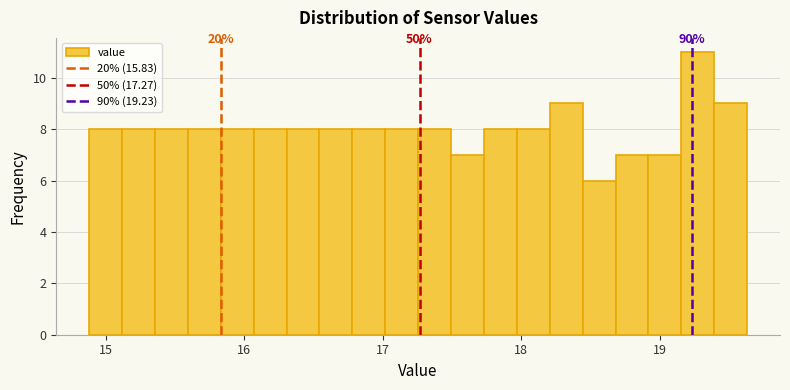

Around what value on the x-axis is the tallest bar? Give the approximate position of its centre, as read against the axis.

19.3